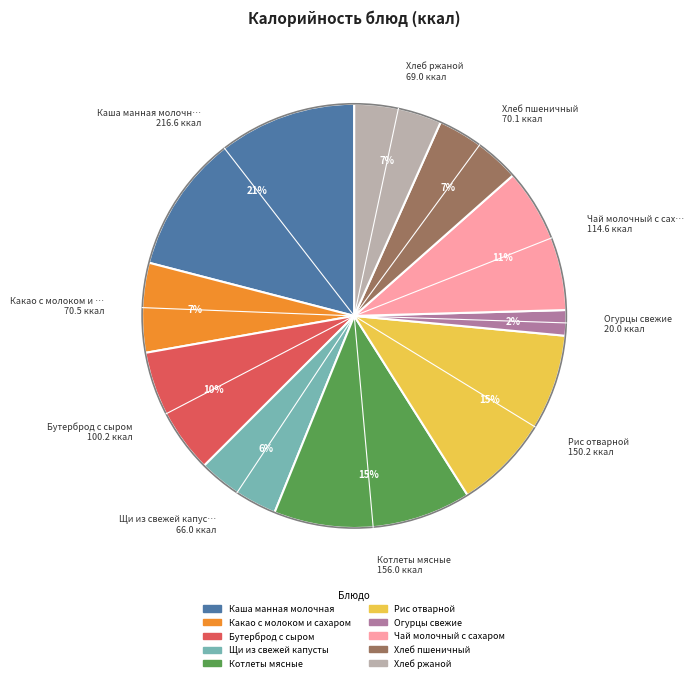

How many segments does this pie chart have?

10